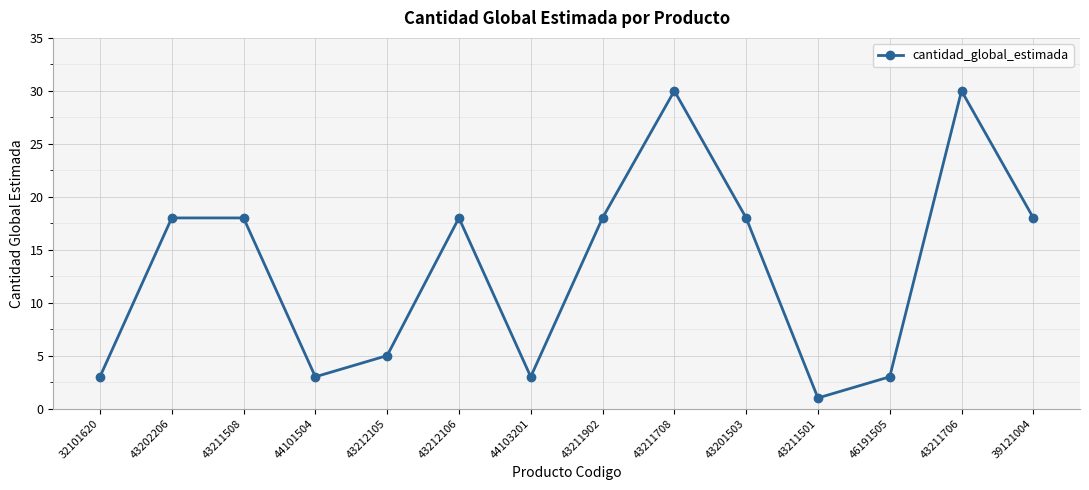

Approximately how many times larger is the value at 43211706 compared to 43211708?

1.0